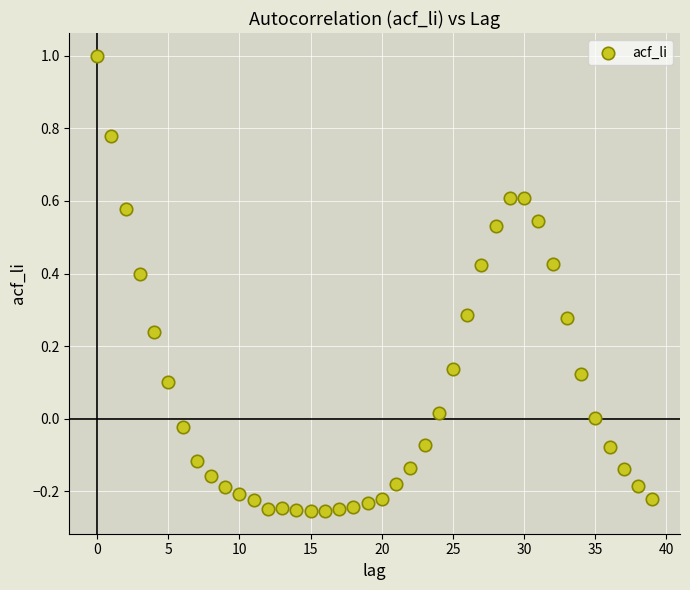

What is the range of Y values (max minus min)?

1.3